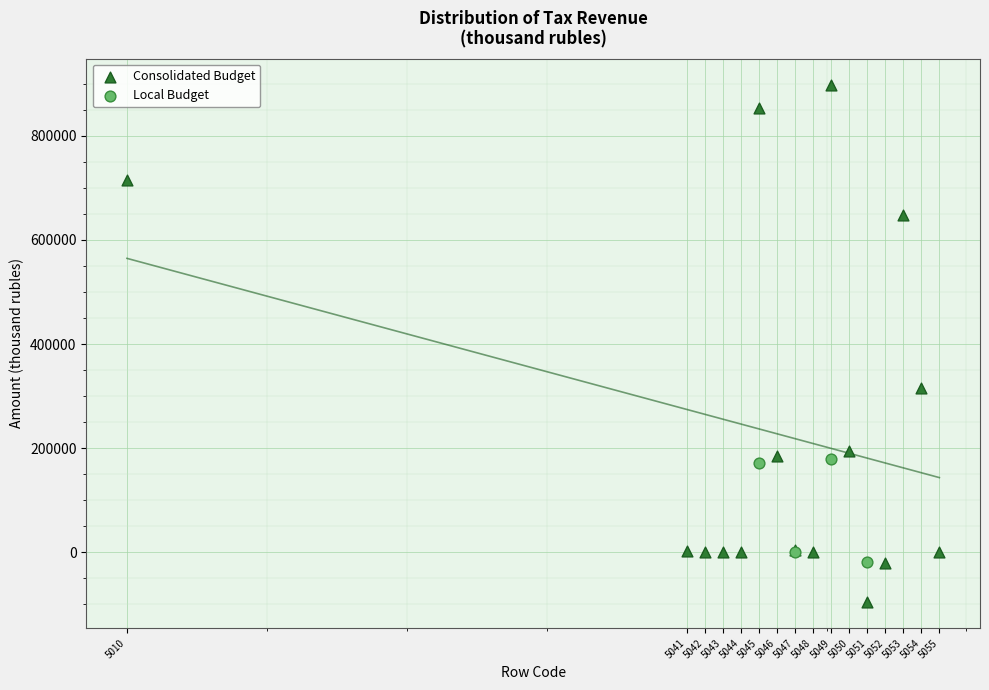

Which series has the widest spread of Y values?

Consolidated Budget